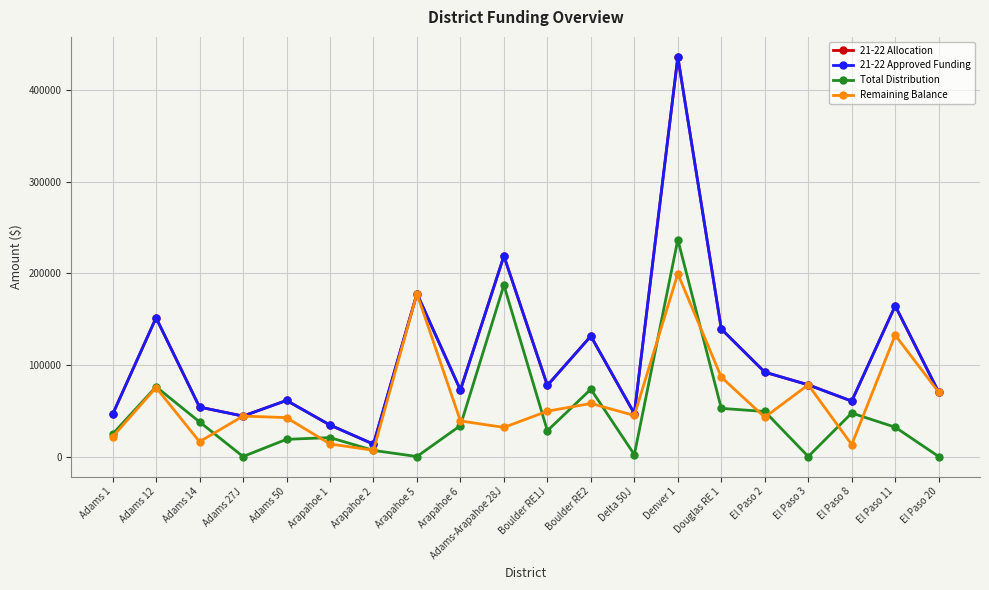

Which series has the largest total across all categories?

21-22 Allocation